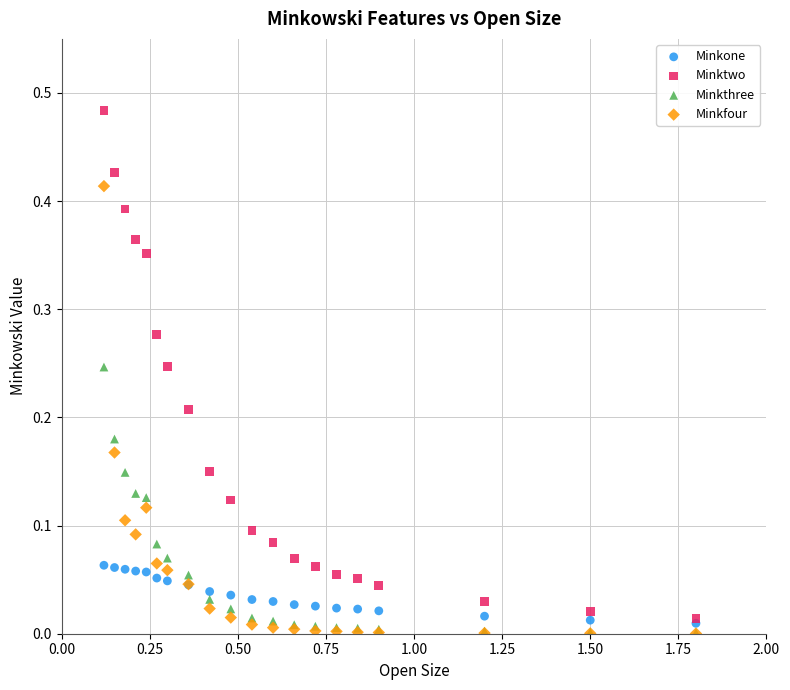

What are all the series names shown in the legend?

Minkone, Minktwo, Minkthree, Minkfour